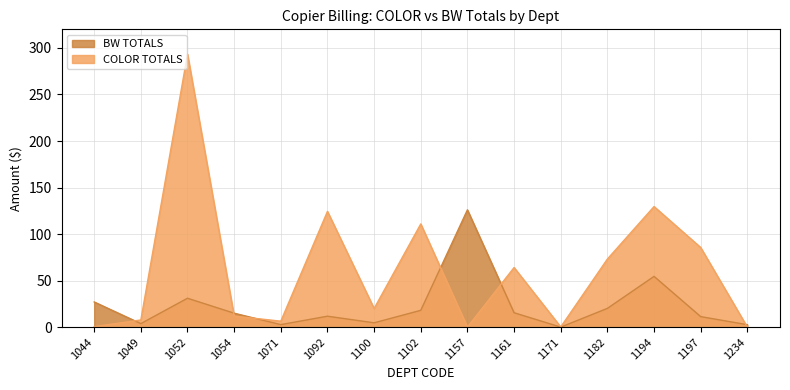

How many interior local valleys does the BW TOTALS series have?

4